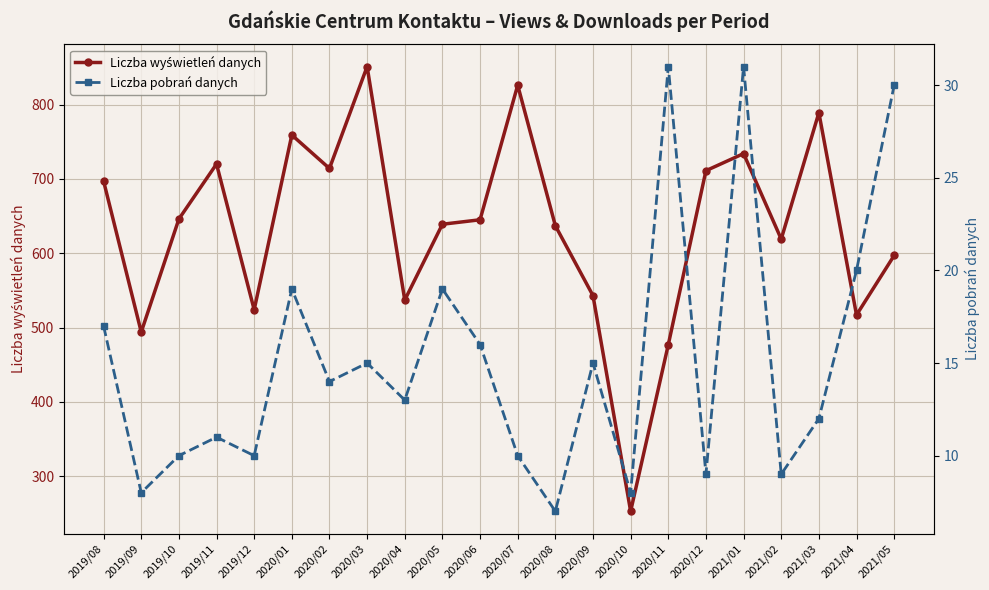

Read the Liczba wyświetleń danych value at 2019/10.

646